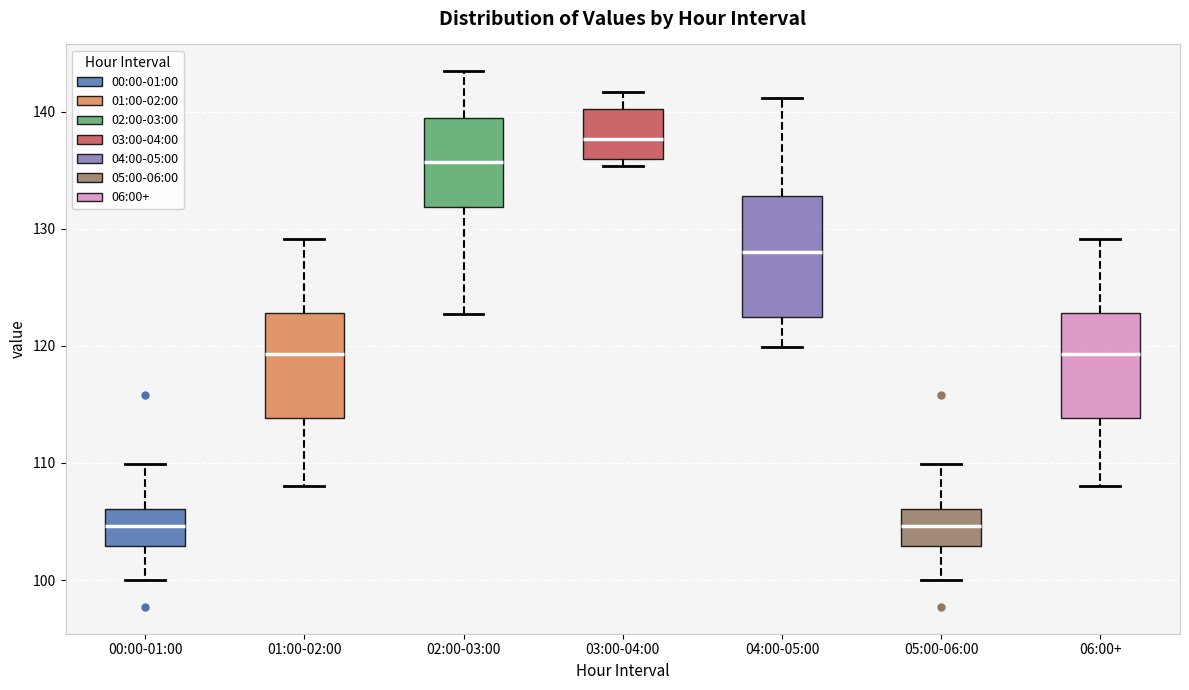

Where does the lower whisker of the box for 04:00-05:00 end on the y-axis? The values are not printed on the chart, so give them approximately, as read against the axis.

120